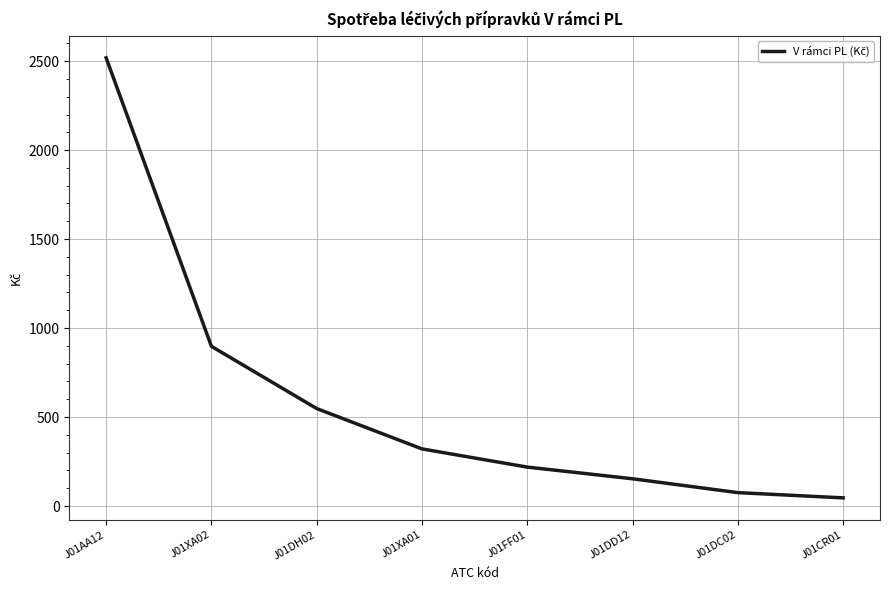

Approximately how many times larger is the value at J01DC02 compared to J01DD12?

0.5